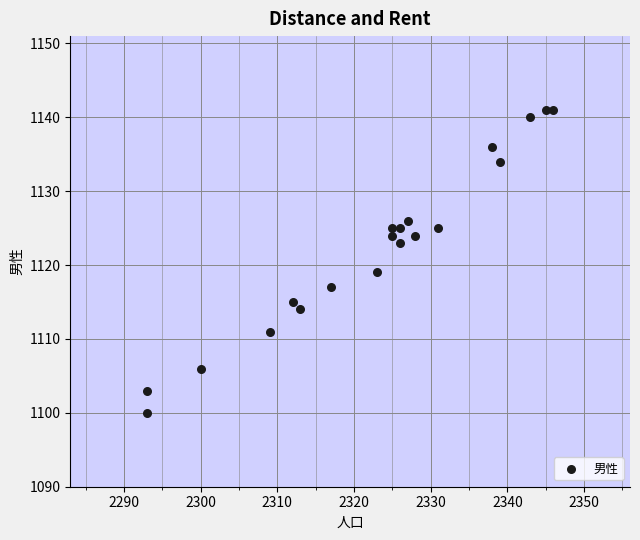

What Y value in the scatter plot is closest to 1120?

1119